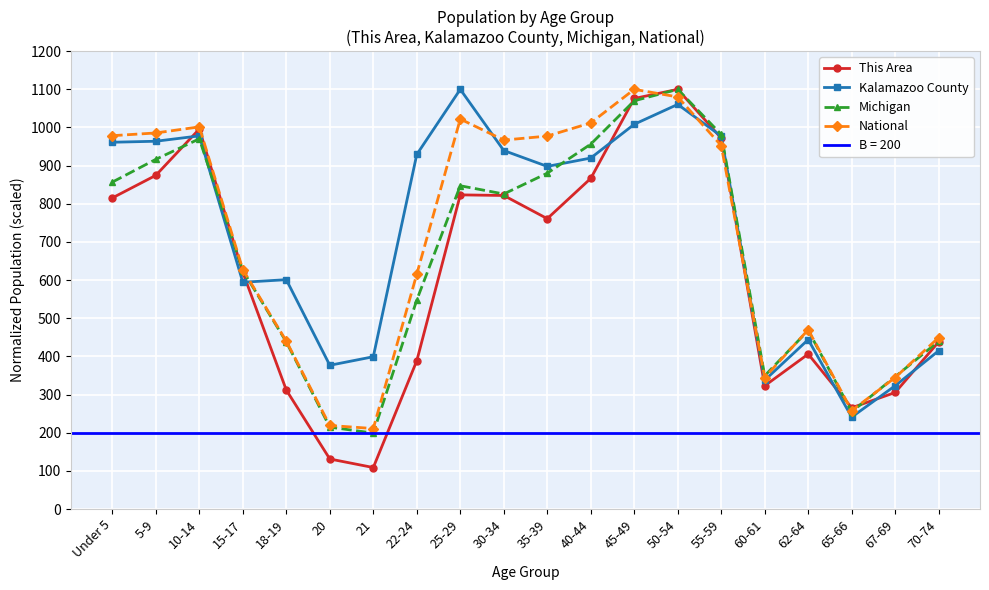

What is the difference between the Kalamazoo County values at 35-39 and 70-74?

483.2